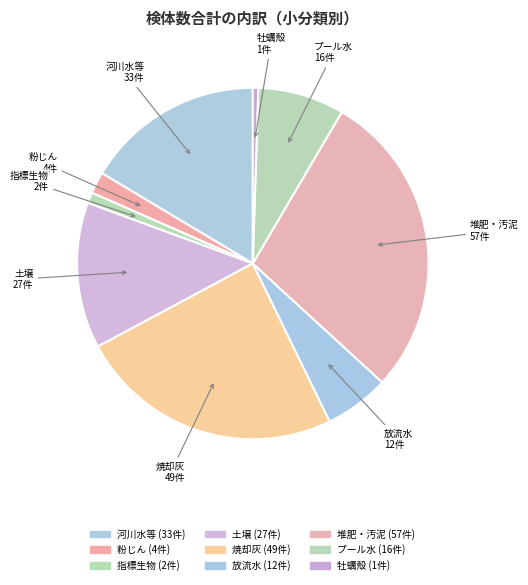

The 牡蠣殻 slice represents 0% of the pie. True or false?

True